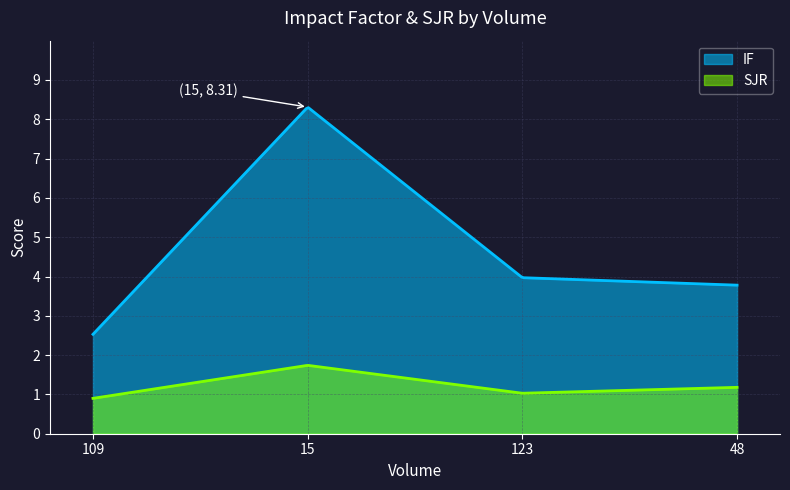

What is the difference between the SJR values at 109 and 15?

0.8